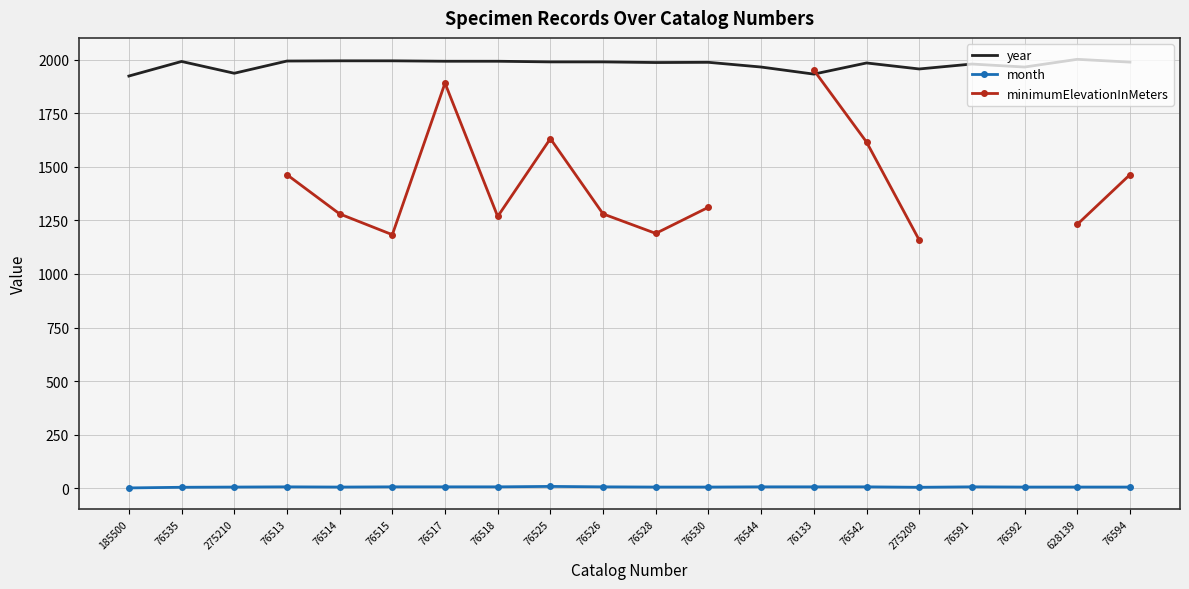

What is the sum of the month values at 76535 and 76592?

11